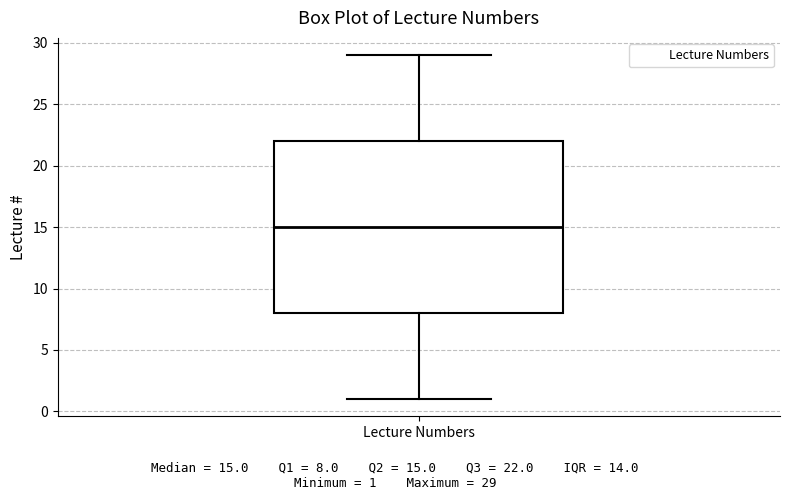

Transcribe this box plot: give where the median line is, the range the box spans, and where the two whiskers end, as read against the y-axis. The values are not printed on the chart, so give them approximately, as read against the axis.

median 15, box 8 to 22, whiskers 1 to 29